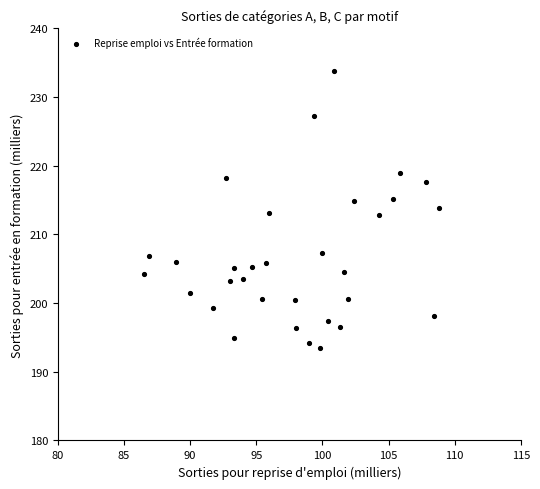

What is the range of Y values (max minus min)?

40.3